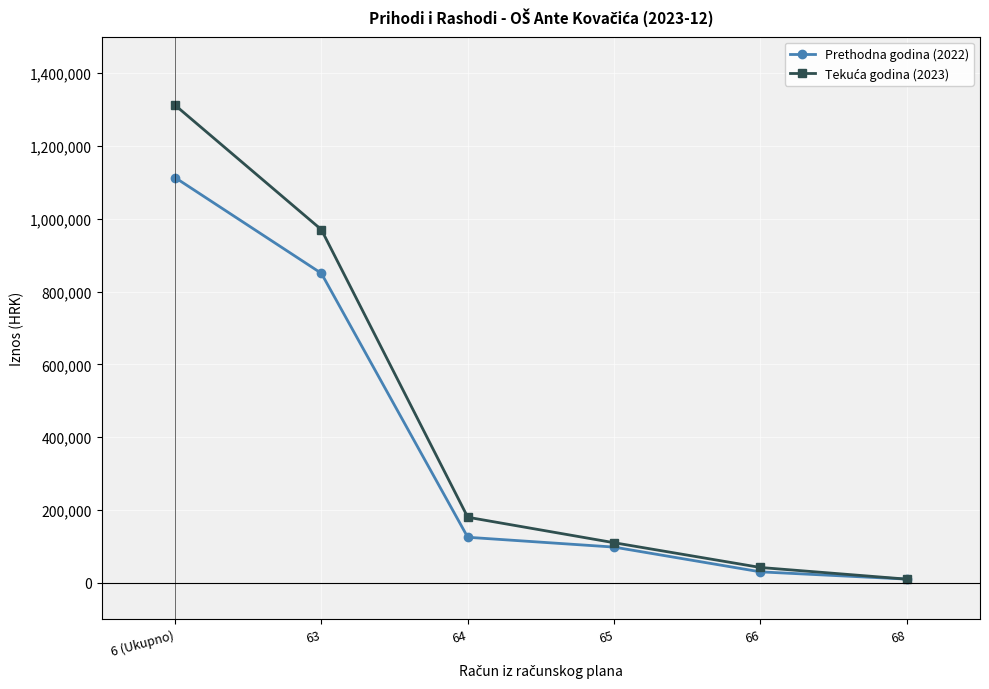

What is the value of the Prethodna godina (2022) point at the 4th from the left?

98000.0